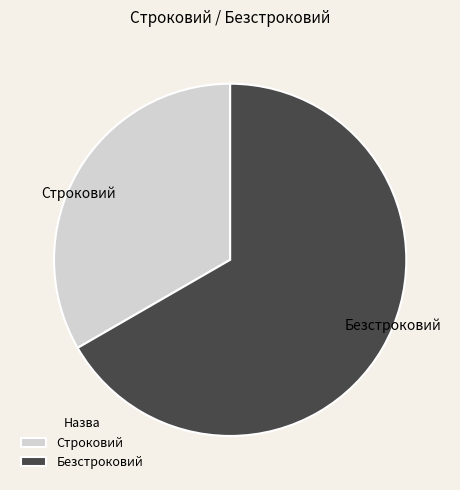

Between Строковий and Безстроковий, which is larger?

Безстроковий